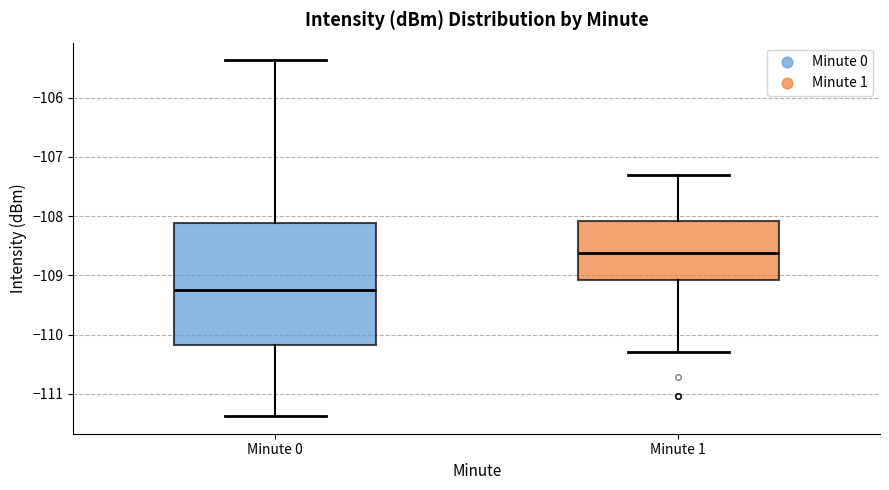

Which box is the tallest, from its lower edge to its upper edge?

Minute 0